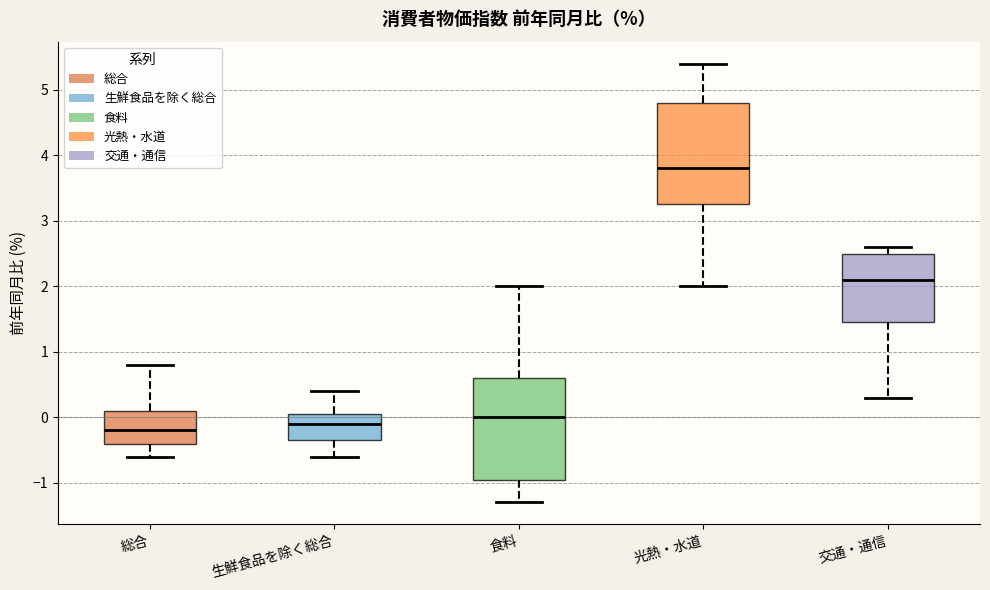

Reading left to right, read every box against the y-axis: the position of its median line, the range the box covers, and the ends of its whiskers. The values are not printed on the chart, so give them approximately, as read against the axis.

総合: median -0.2, box -0.4 to 0.1, whiskers -0.6 to 0.8
生鮮食品を除く総合: median -0.1, box -0.3 to 0.1, whiskers -0.6 to 0.4
食料: median 0.0, box -0.9 to 0.6, whiskers -1.3 to 2.0
光熱・水道: median 3.8, box 3.3 to 4.8, whiskers 2.0 to 5.4
交通・通信: median 2.1, box 1.5 to 2.5, whiskers 0.3 to 2.6